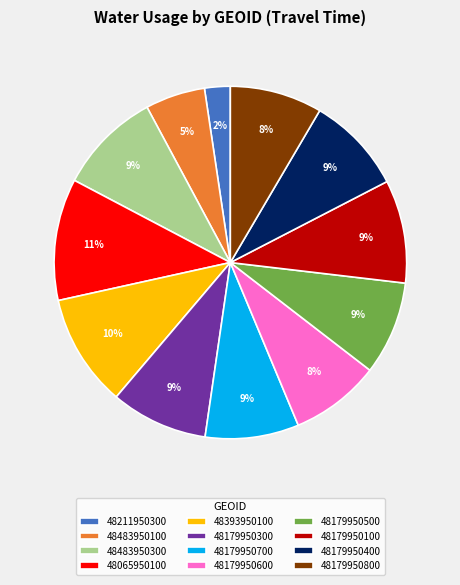

Does any single category account for the majority?

No